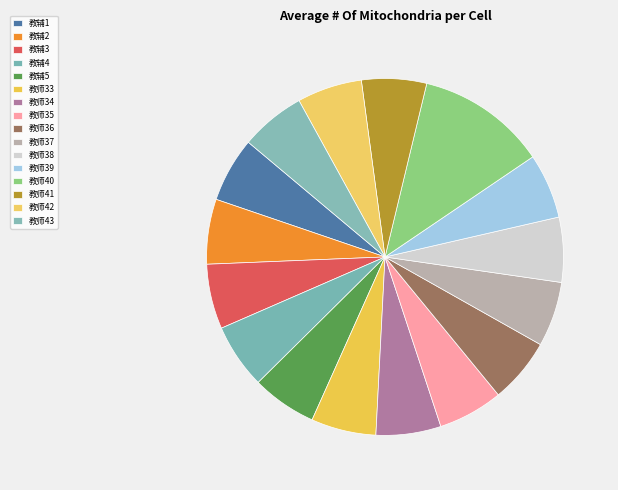

What percentage is the 教师39 slice, to the nearest percent?

6%